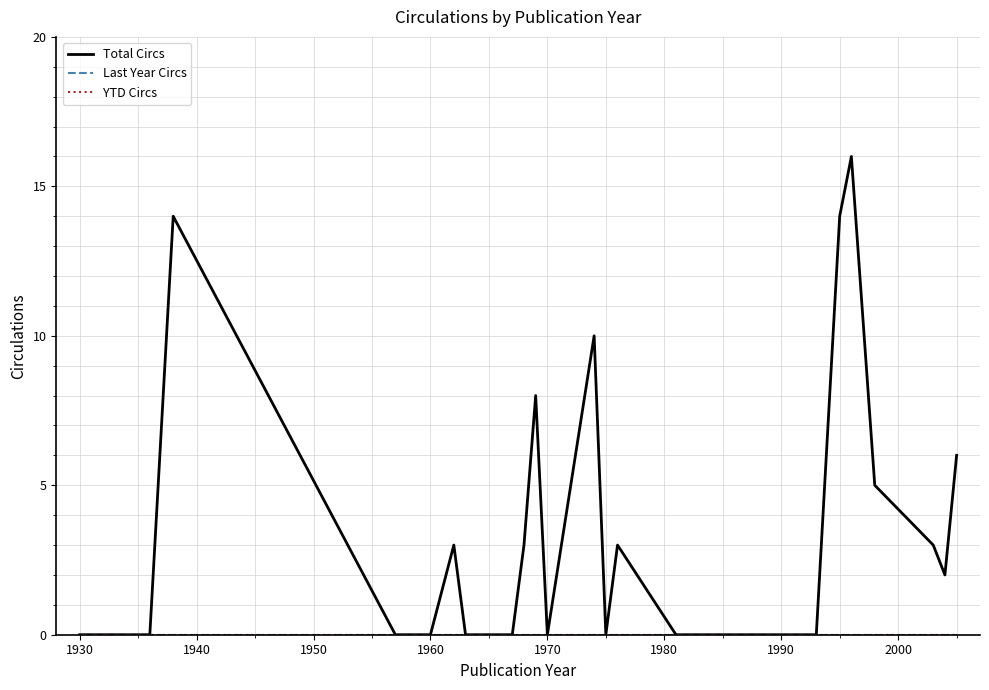

Is this an area chart (filled region under the line)?

No